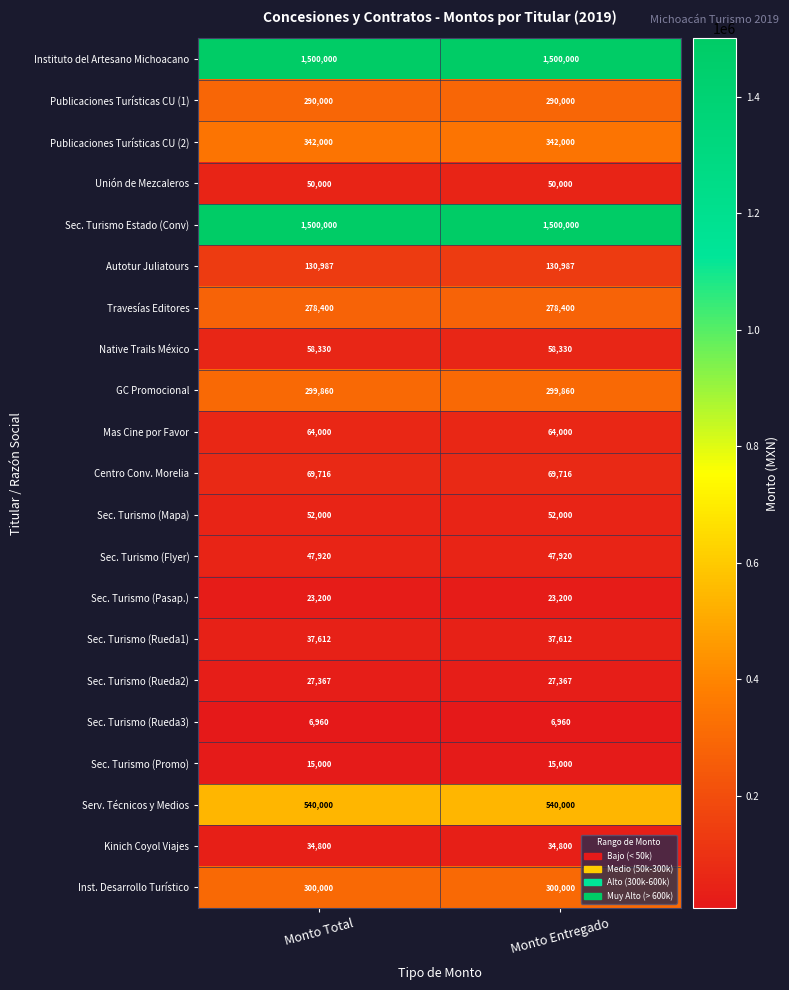

Read the Sec. Turismo (Mapa) value at Monto Entregado.

52000